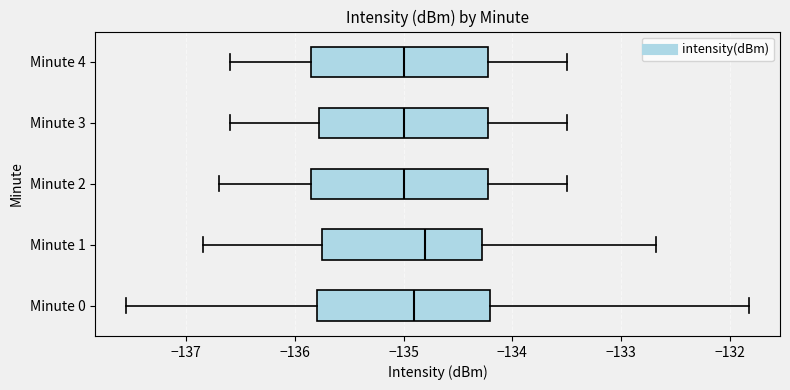

Reading bottom to top, read every box against the x-axis: the position of its median line, the range the box covers, and the ends of its whiskers. The values are not printed on the chart, so give them approximately, as read against the axis.

Minute 0: median -134.9, box -135.8 to -134.2, whiskers -137.6 to -131.8
Minute 1: median -134.8, box -135.7 to -134.3, whiskers -136.8 to -132.7
Minute 2: median -135.0, box -135.8 to -134.2, whiskers -136.7 to -133.5
Minute 3: median -135.0, box -135.8 to -134.2, whiskers -136.6 to -133.5
Minute 4: median -135.0, box -135.8 to -134.2, whiskers -136.6 to -133.5